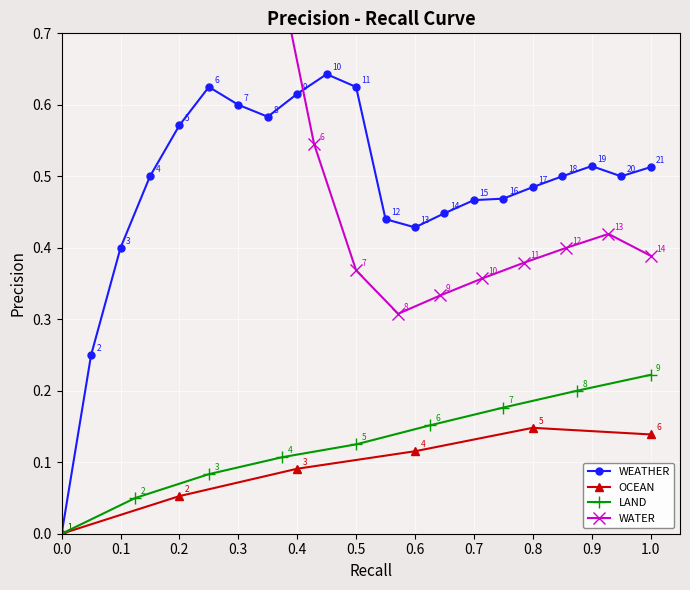

True or false: WEATHER has a value of 0.2 at 0.3.

False